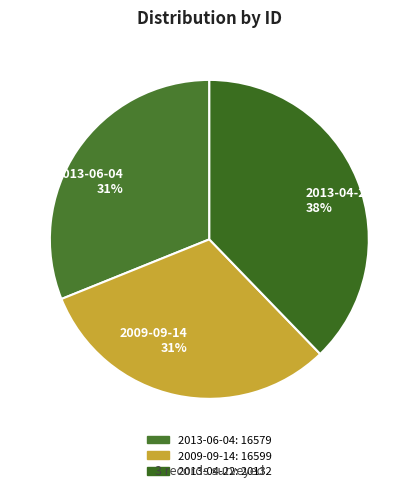

Combined, do 2009-09-14 and 2013-06-04 account for over 50%?

Yes